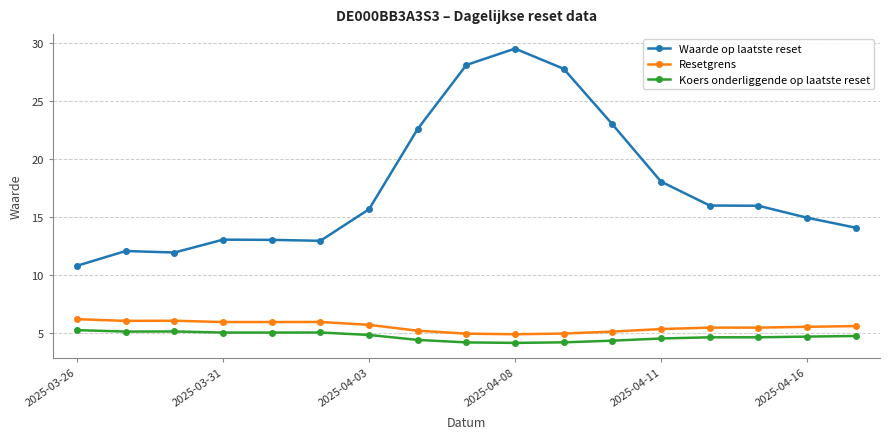

Does the chart display data point markers on the line(s)?

Yes